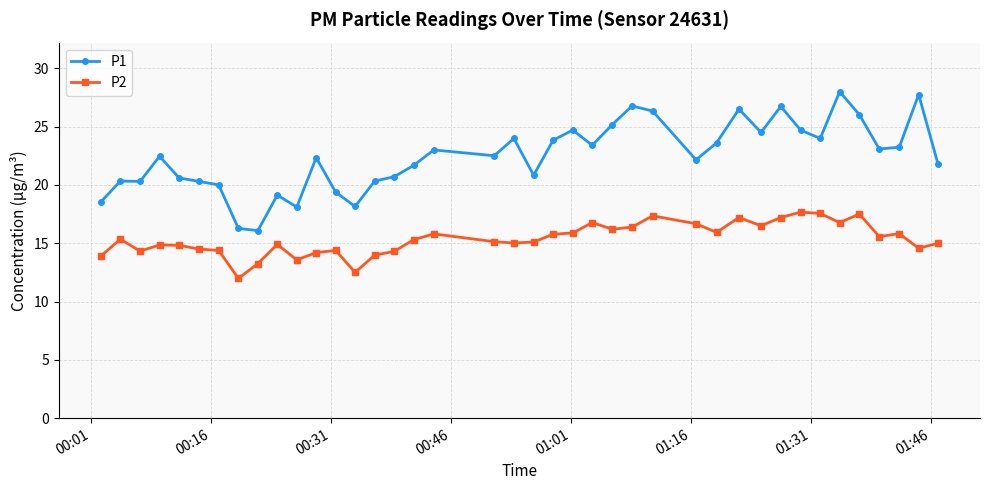

What is the difference between the maximum and minimum values in the P1 series?

11.9